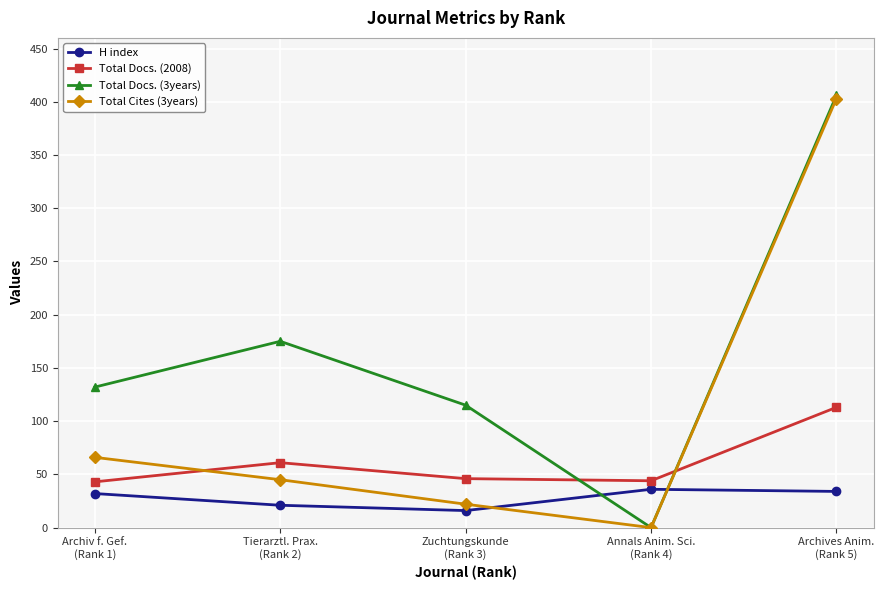

True or false: Total Cites (3years) and H index cross at least once.

True